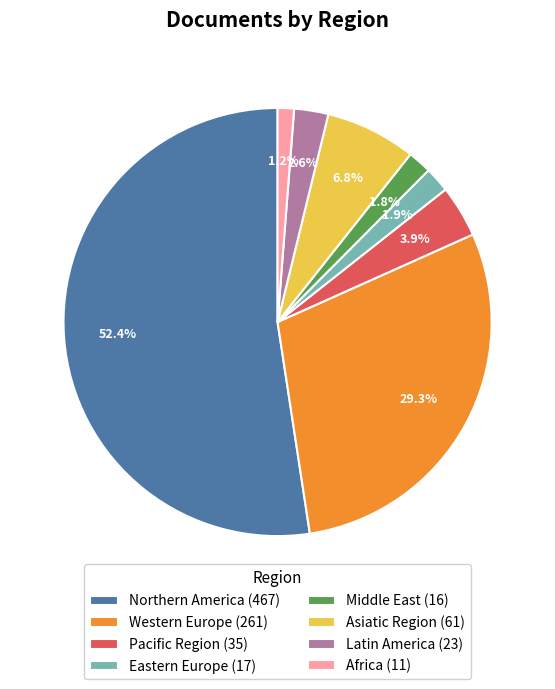

How many segments does this pie chart have?

8